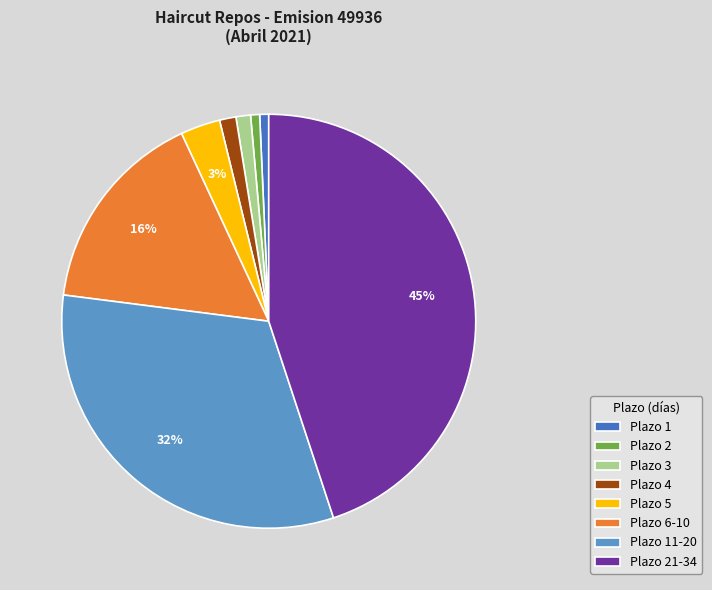

To the nearest percent, what is the average slice percentage?

12%